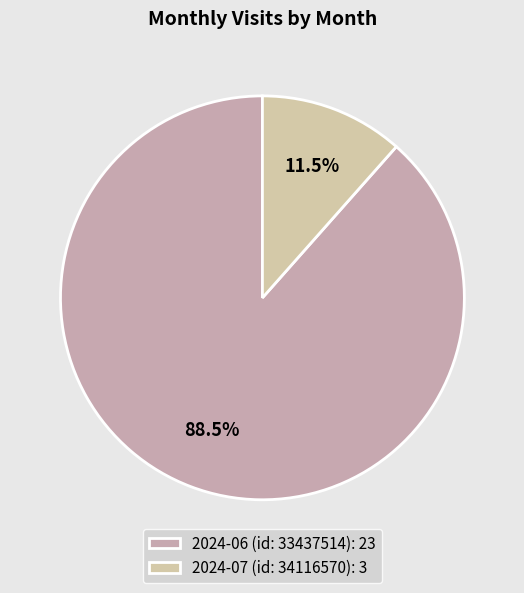

To the nearest percent, what percentage of the pie is 2024-06 (id: 33437514)?

88%